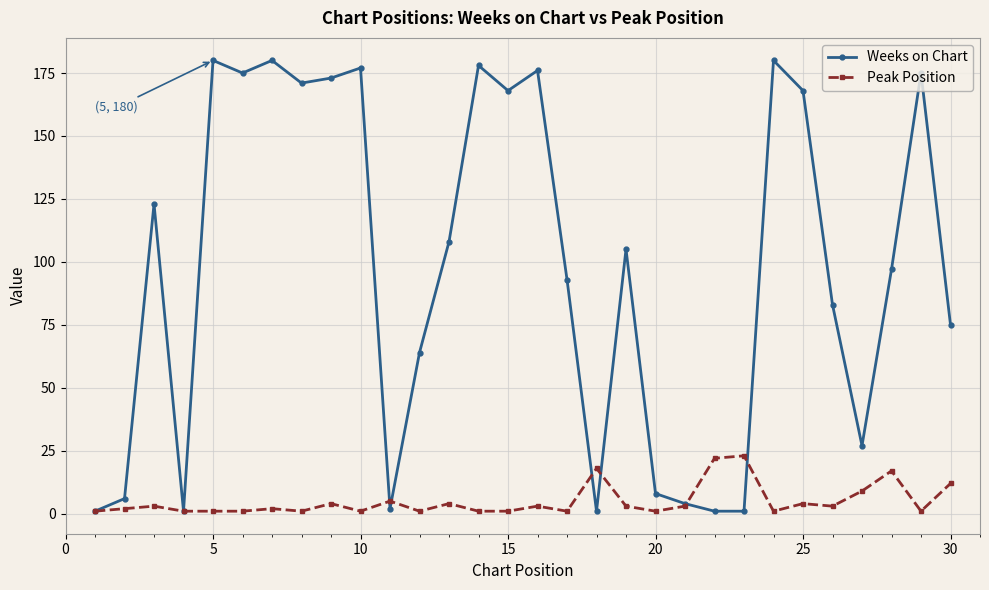

List the series in order of their overall mean, lowest first.

Peak Position, Weeks on Chart